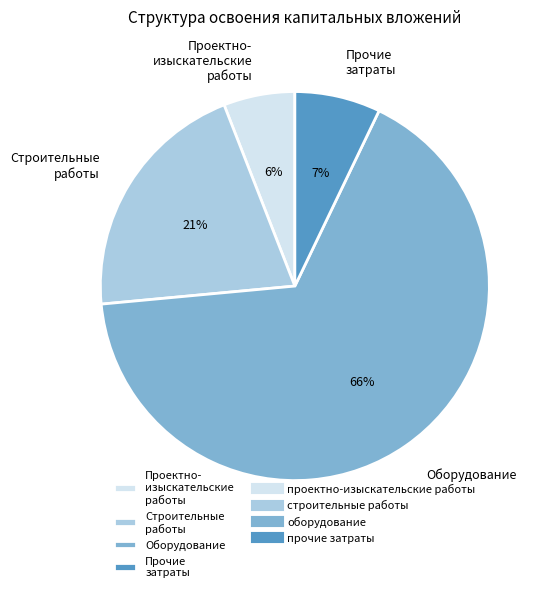

Is the sum of Строительные работы and Оборудование greater than half?

Yes